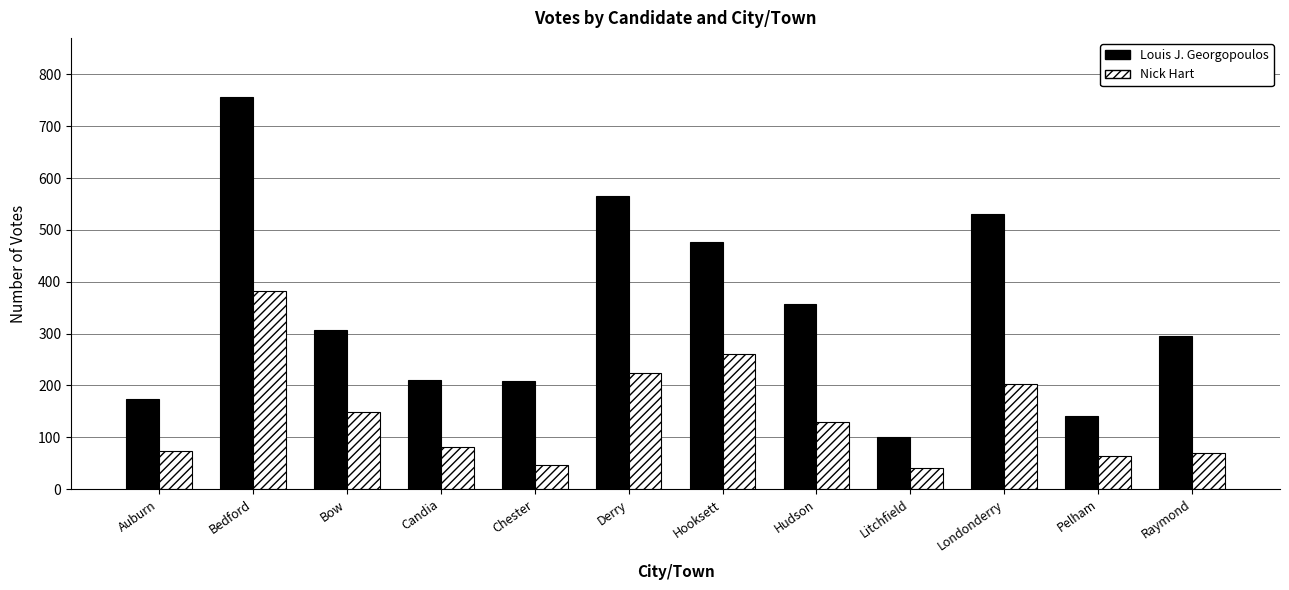

What position from the left is Litchfield?

9